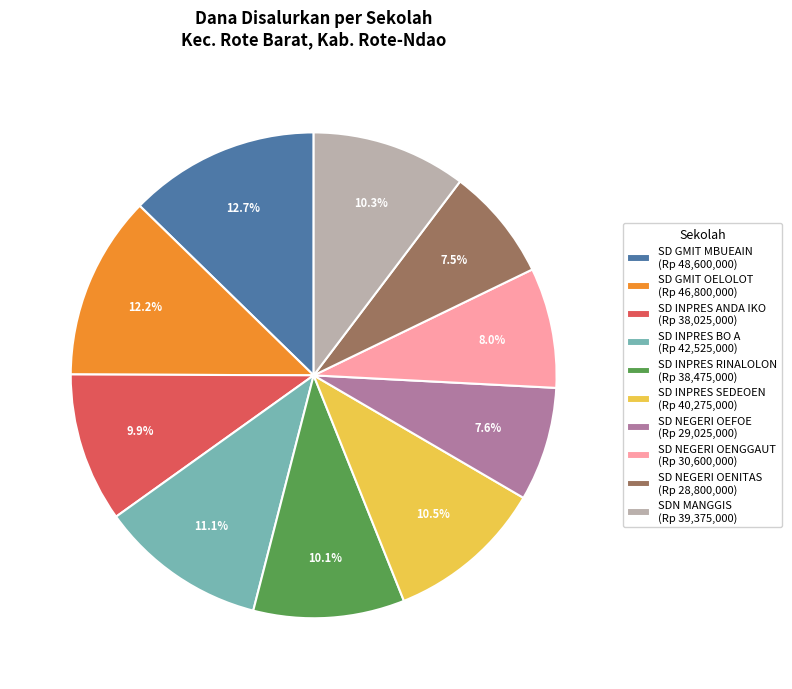

Is the sum of SD GMIT OELOLOT (Rp 46,800,000) and SD GMIT MBUEAIN (Rp 48,600,000) greater than half?

No